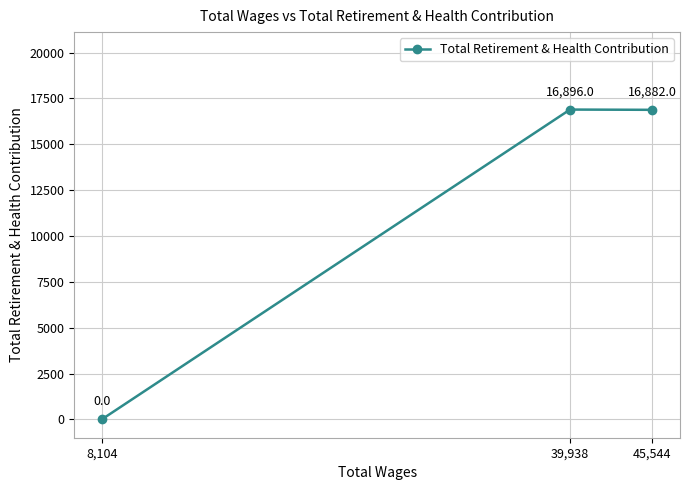

Reading left to right, transcribe all the data shown in this chart.

8,104=0	39,938=16896	45,544=16882